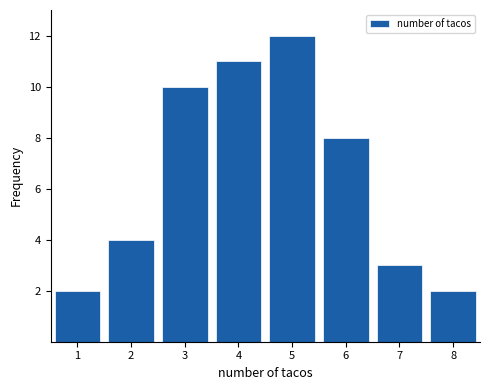

Reading right to left, what are all the values shown in this chart?

2	3	8	12	11	10	4	2